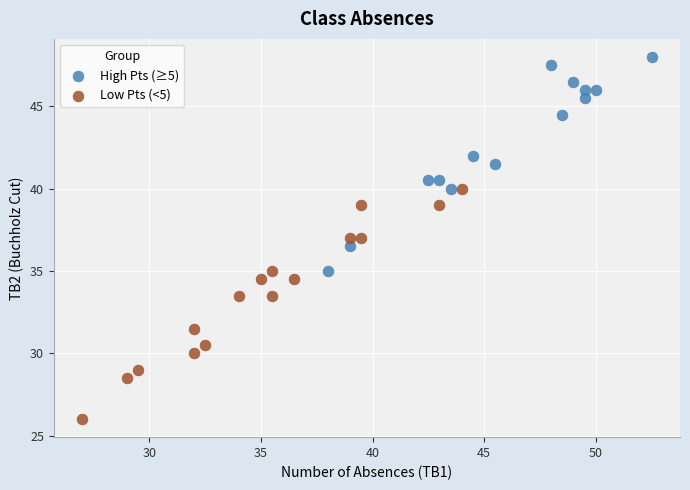

Which series has the widest spread of Y values?

Low Pts (<5)